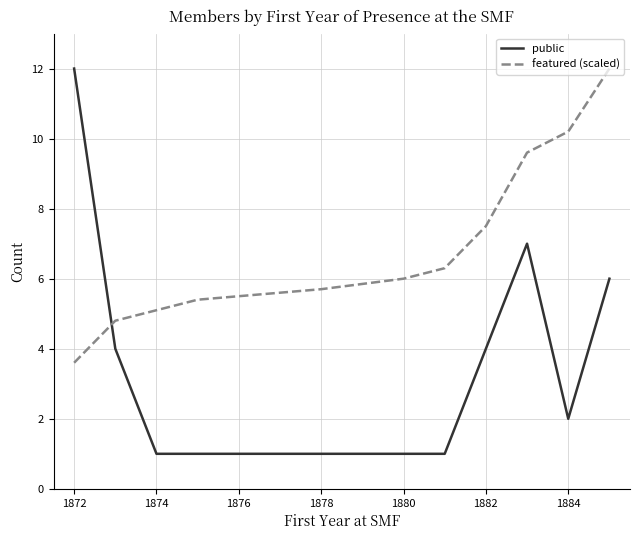

What is the difference between the second highest and second lowest values in the public series?

6.0